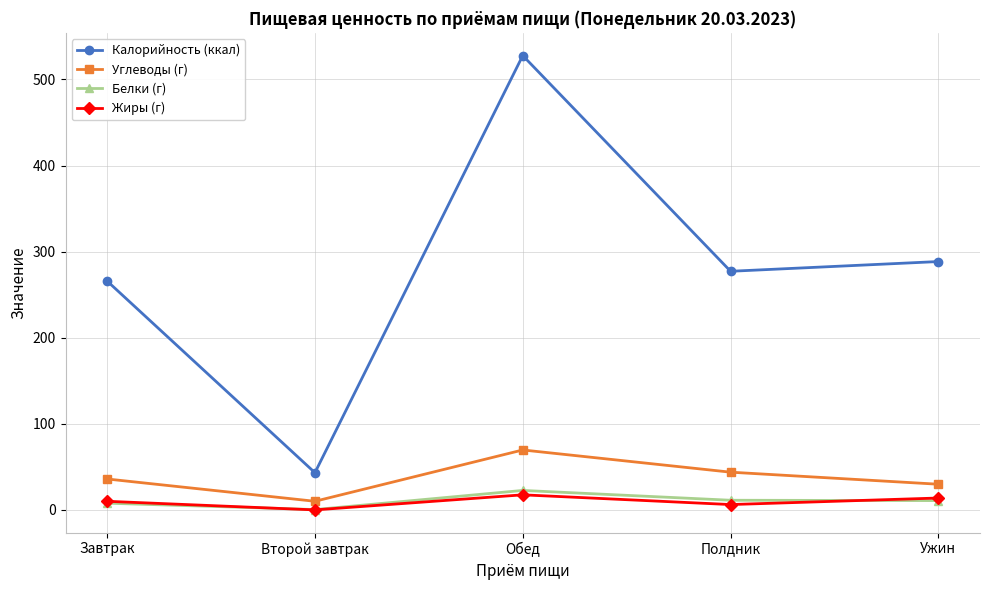

Count the number of data series in this chart.

4